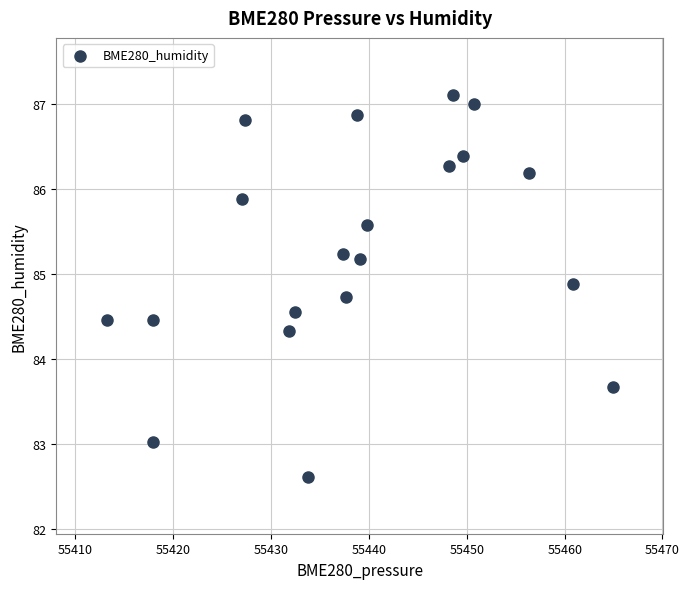

What is the range of Y values (max minus min)?

4.5